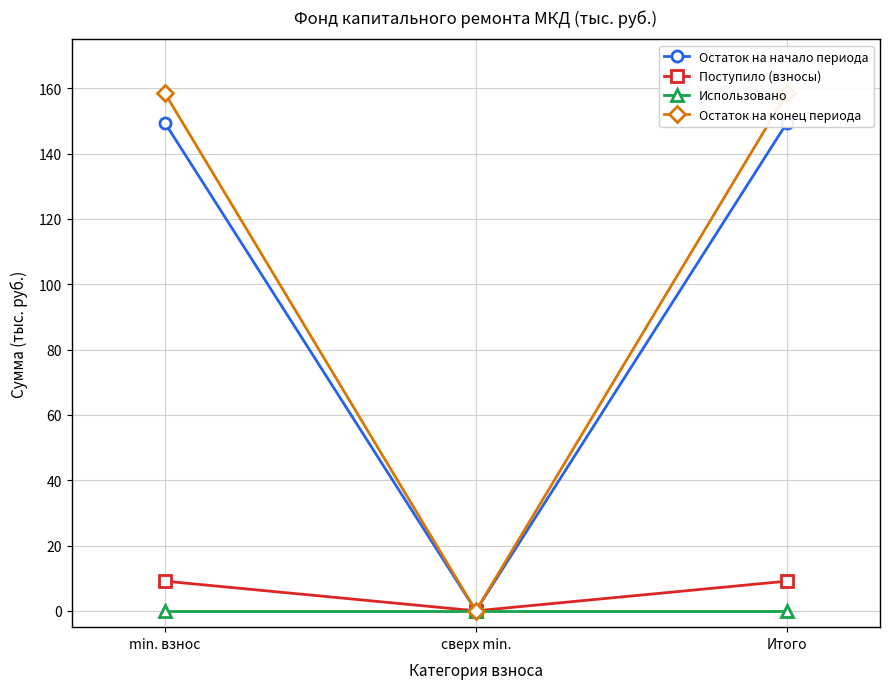

What is the label of the 1st point from the right?

Итого